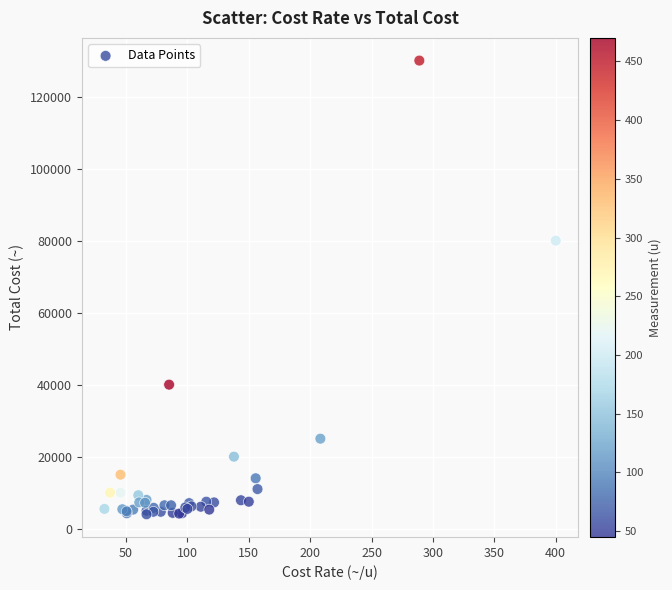

What Y value in the scatter plot is closest to 67000?

80000